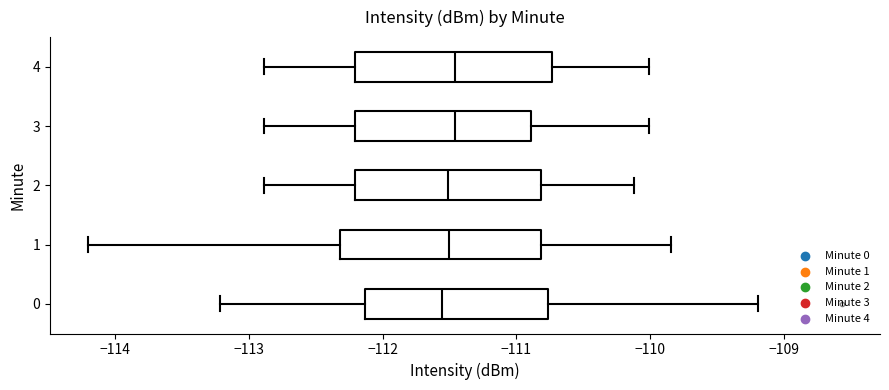

Where does the right whisker of the box at y = 4 end on the x-axis? The values are not printed on the chart, so give them approximately, as read against the axis.

-110.0